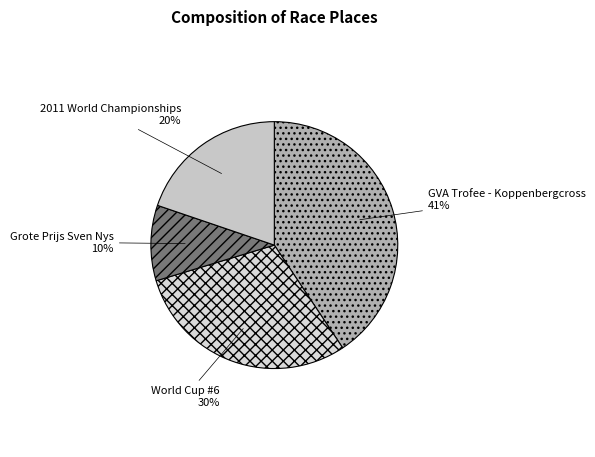

Is it true that World Cup #6 is 41% of the pie?

False